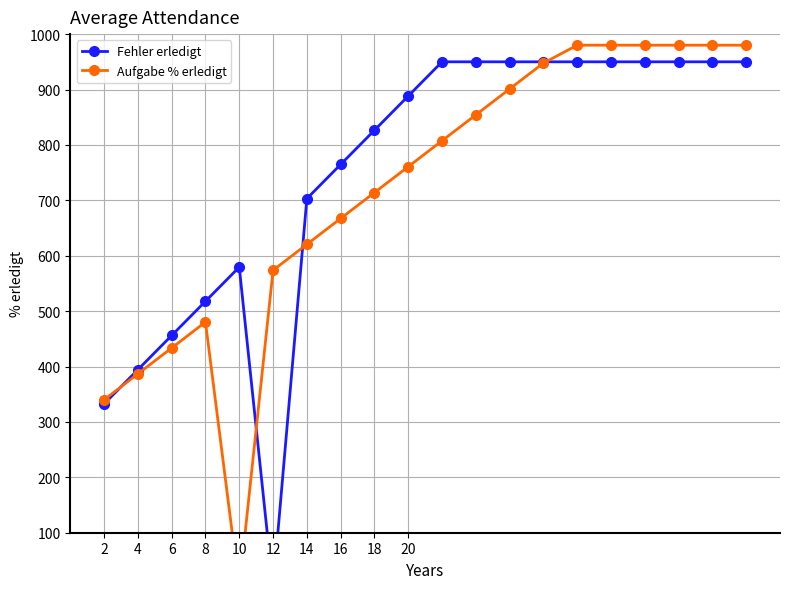

True or false: Fehler erledigt and Aufgabe % erledigt intersect in this chart.

True